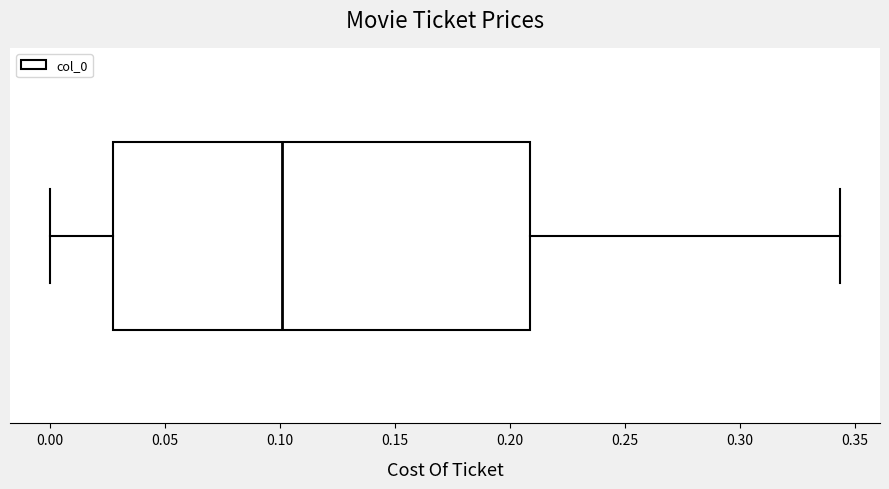

Transcribe this box plot: give where the median line is, the range the box spans, and where the two whiskers end, as read against the x-axis. The values are not printed on the chart, so give them approximately, as read against the axis.

median 0.100, box 0.030 to 0.210, whiskers 0.000 to 0.345